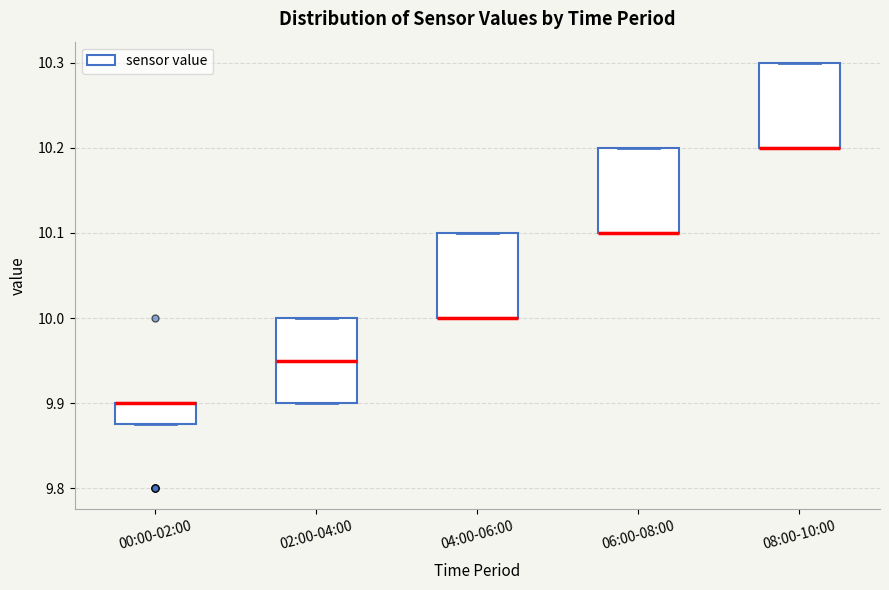

Where is the upper edge of the box for 06:00-08:00 on the y-axis? The values are not printed on the chart, so give them approximately, as read against the axis.

10.20